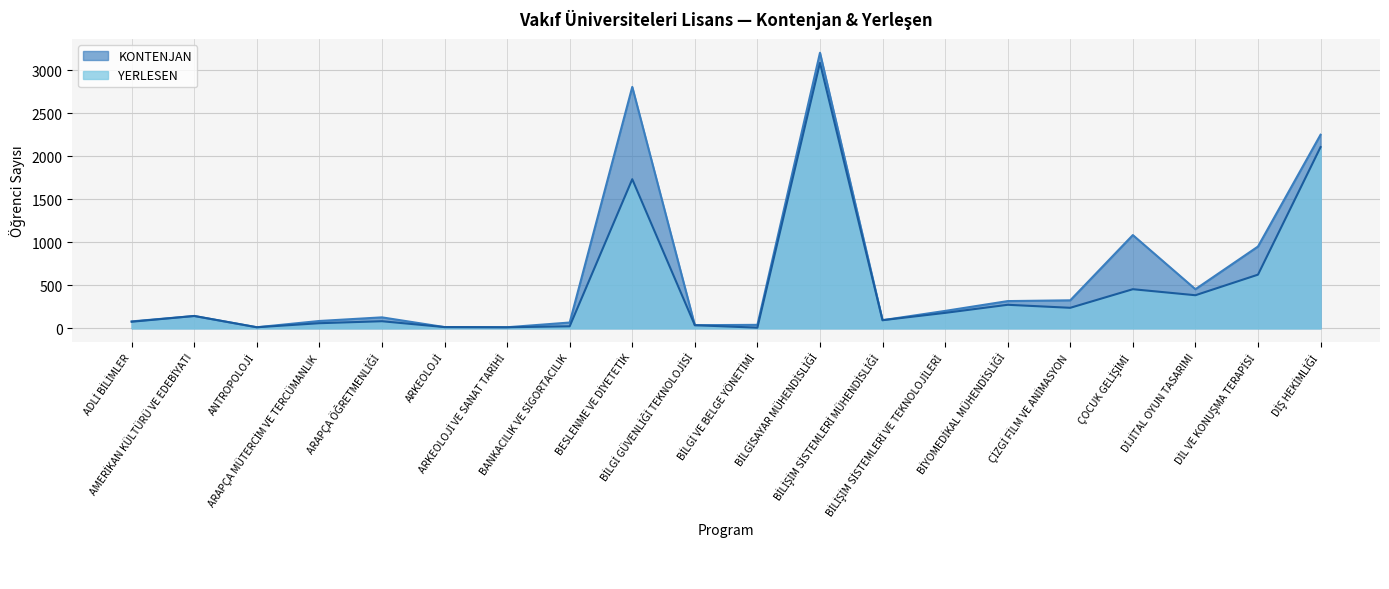

In YERLESEN, how many points are higher than both neighbors (excluding endpoints)?

6